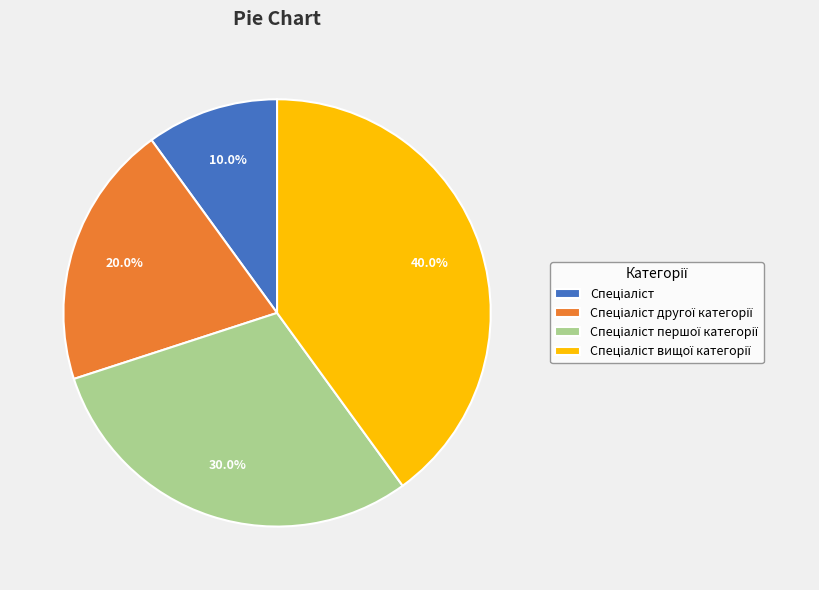

Is there a majority slice in this chart?

No